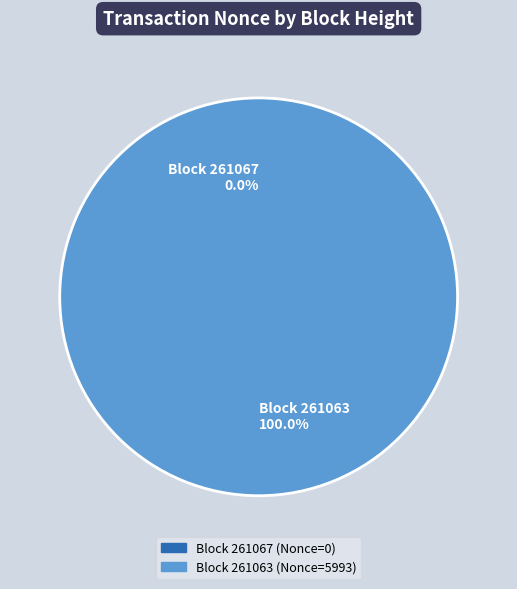

To the nearest percent, what is the difference between the largest and smallest slice percentages?

100%